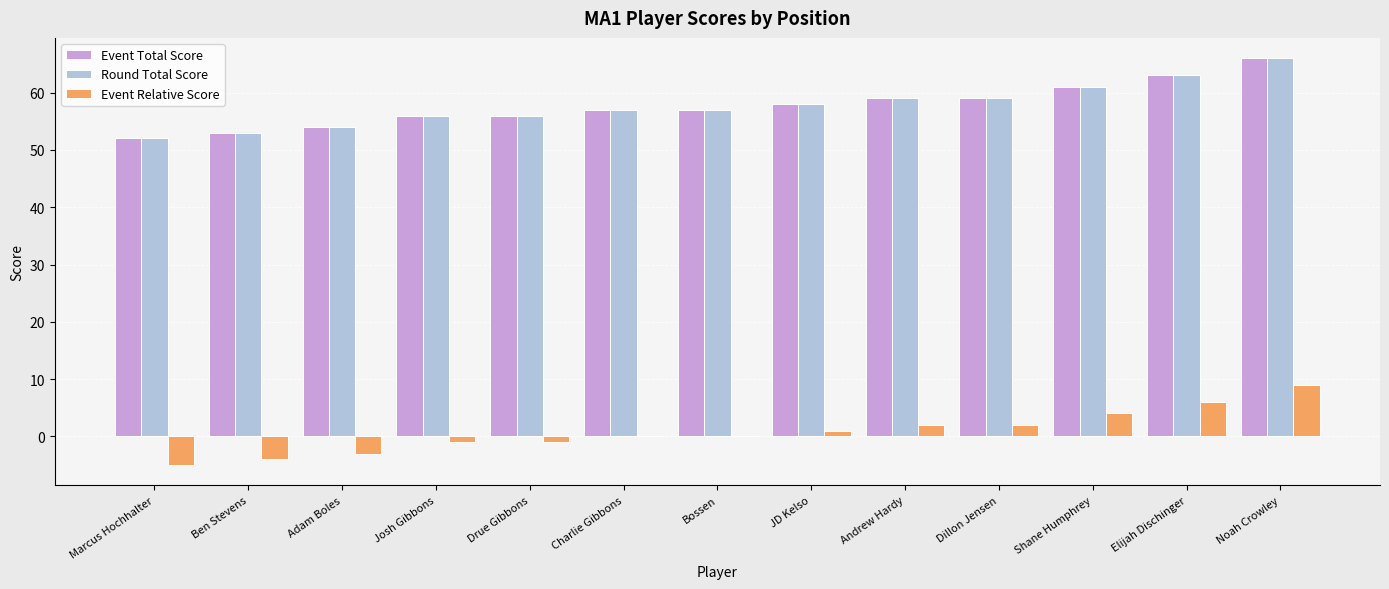

Is it true that Event Total Score equals 54 at Adam Boles?

True